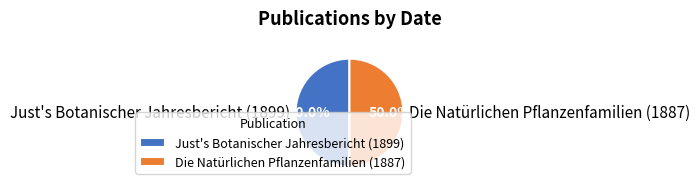

True or false: Just's Botanischer Jahresbericht (1899) accounts for 50% of the total.

True